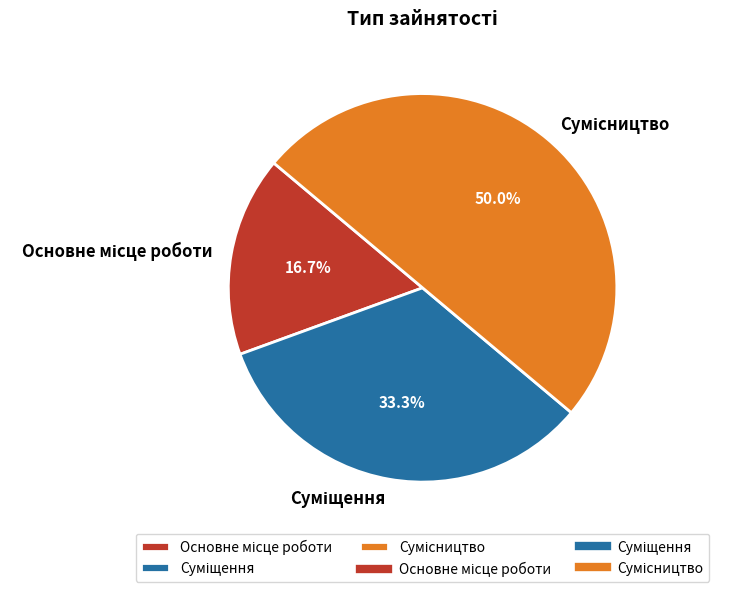

Is Сумісництво the majority of the pie?

No